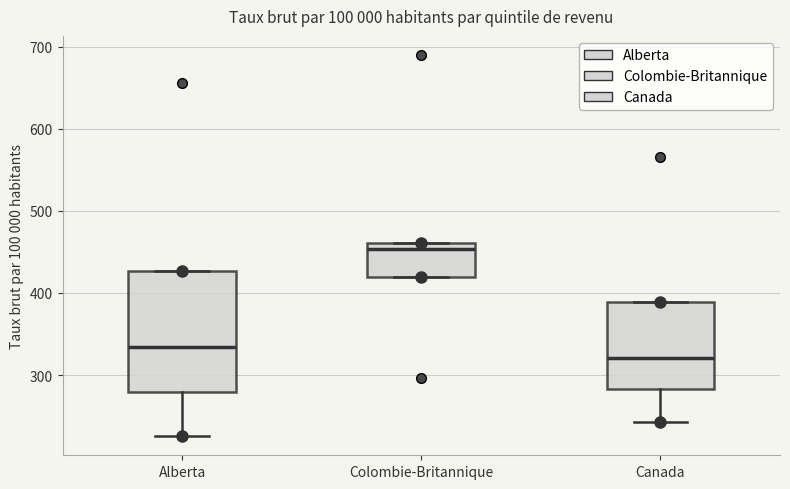

Reading left to right, transcribe this box plot: for each box, give where its median line is, the range the box spans, and where its two whiskers end, as read against the y-axis. The values are not printed on the chart, so give them approximately, as read against the axis.

Alberta: median 330, box 280 to 430, whiskers 230 to 430
Colombie-Britannique: median 450, box 420 to 460, whiskers 420 to 460
Canada: median 320, box 280 to 390, whiskers 240 to 390